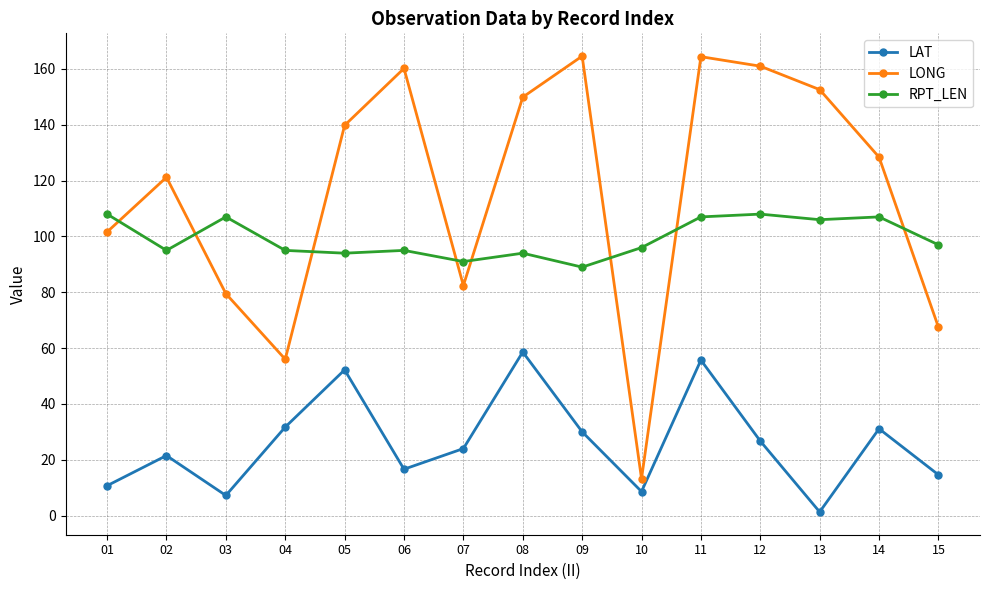

What is the difference between the maximum and second lowest values in the LAT series?

51.4